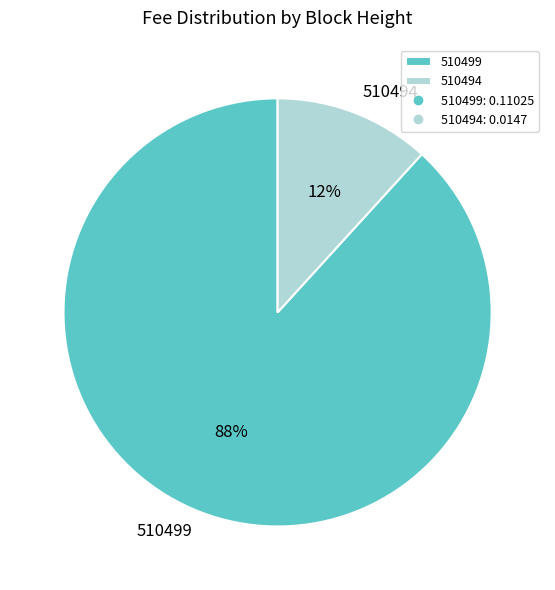

Is there a majority slice in this chart?

Yes